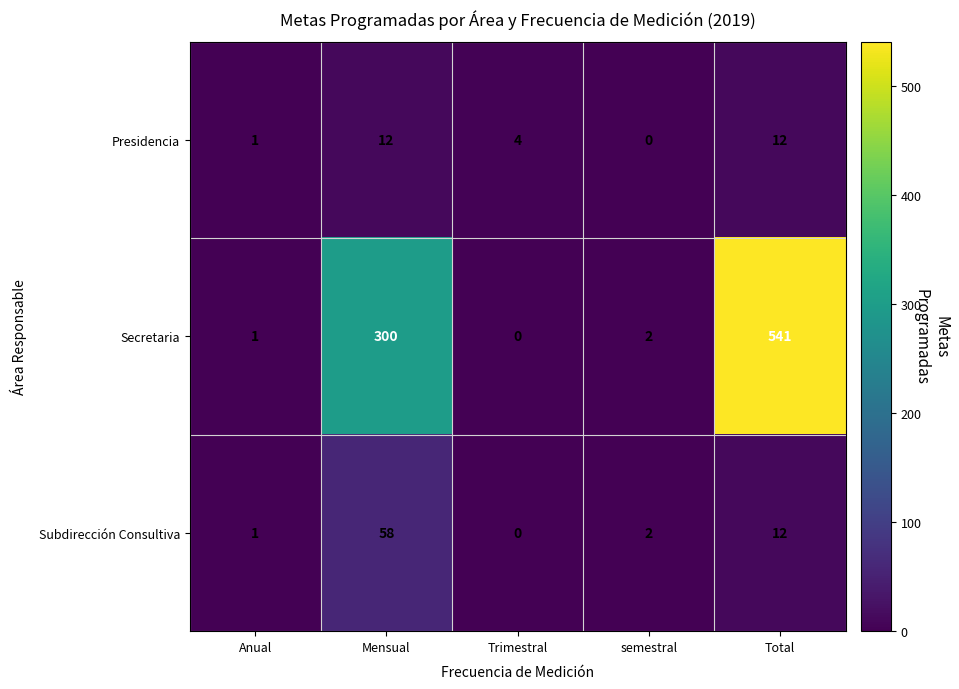

What is the maximum value shown in the chart?

541